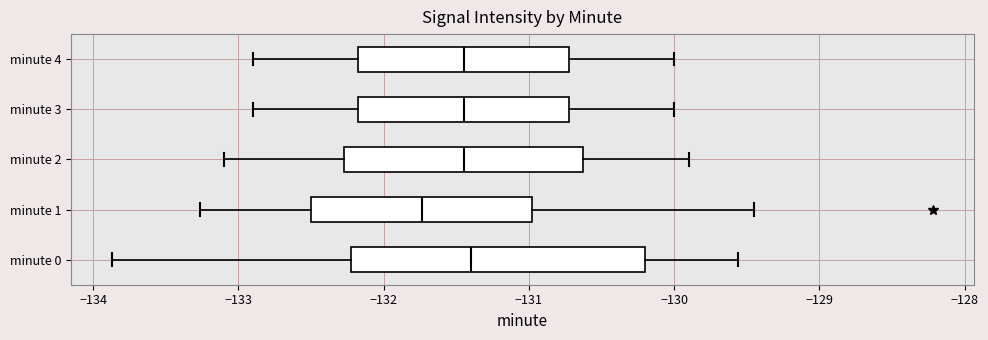

Reading bottom to top, transcribe this box plot: for each box, give where its median line is, the range the box spans, and where its two whiskers end, as read against the x-axis. The values are not printed on the chart, so give them approximately, as read against the axis.

minute 0: median -131.4, box -132.2 to -130.2, whiskers -133.9 to -129.6
minute 1: median -131.7, box -132.5 to -131.0, whiskers -133.3 to -129.4
minute 2: median -131.4, box -132.3 to -130.6, whiskers -133.1 to -129.9
minute 3: median -131.4, box -132.2 to -130.7, whiskers -132.9 to -130.0
minute 4: median -131.4, box -132.2 to -130.7, whiskers -132.9 to -130.0